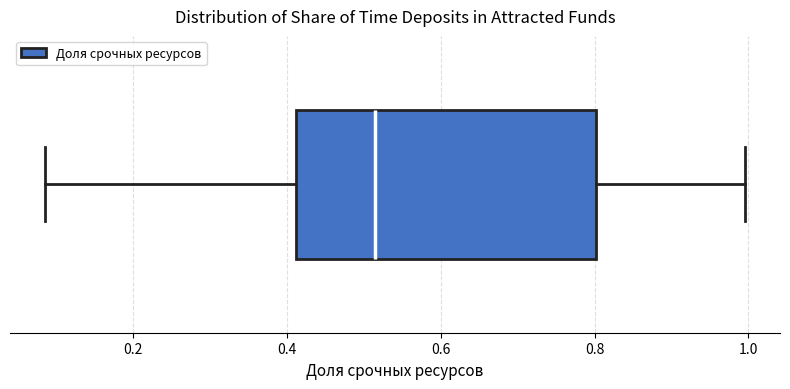

Where does the right whisker of the box end on the x-axis? The values are not printed on the chart, so give them approximately, as read against the axis.

1.00